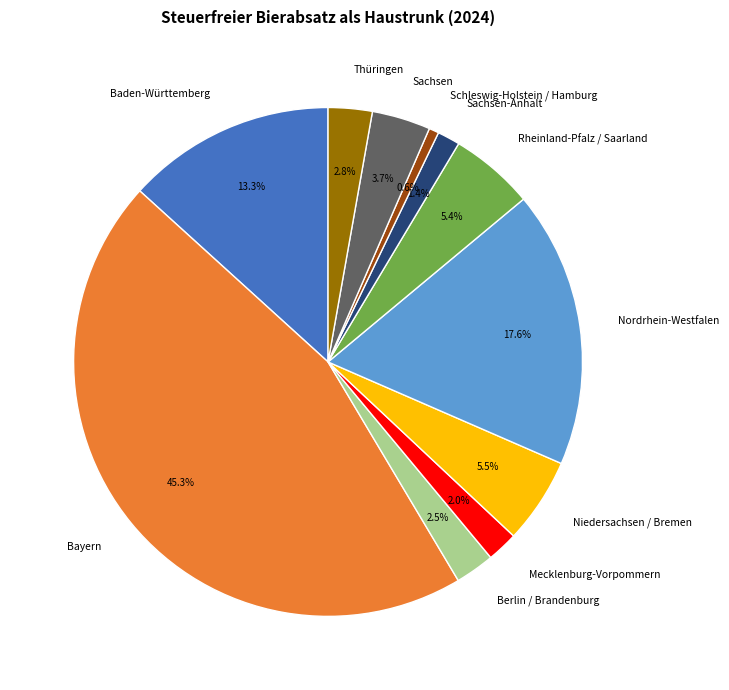

The Thüringen slice represents 11% of the pie. True or false?

False